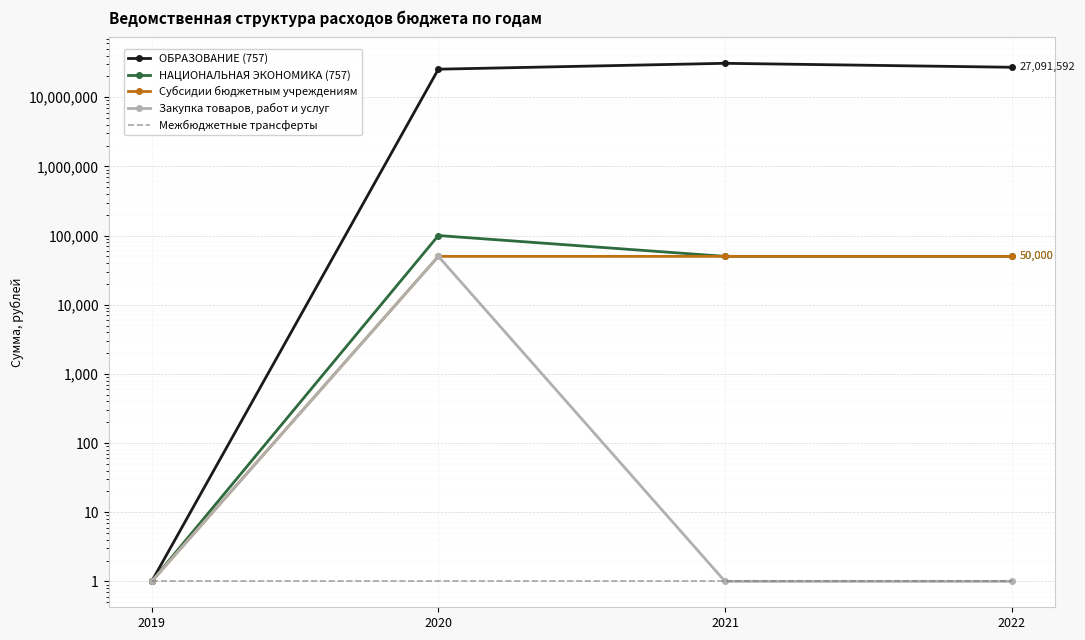

True or false: НАЦИОНАЛЬНАЯ ЭКОНОМИКА (757) has more than 1 points higher than both neighbors.

False